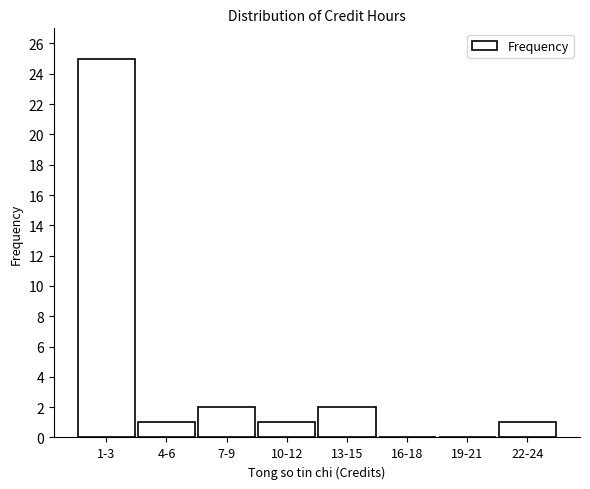

Reading right to left, transcribe all the data shown in this chart.

22-24=1	19-21=0	16-18=0	13-15=2	10-12=1	7-9=2	4-6=1	1-3=25